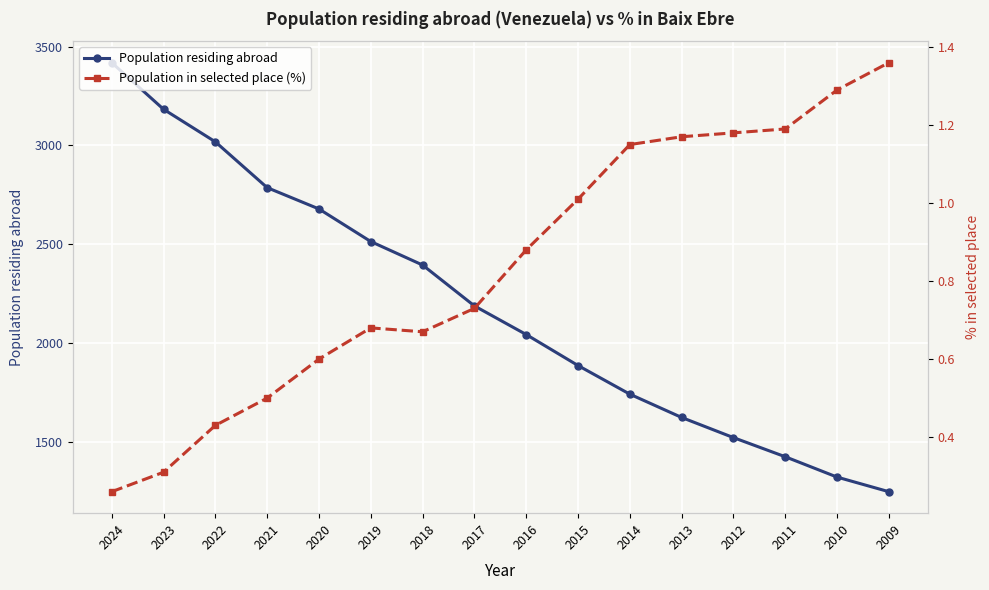

Between 2022 and 2020, which is larger?

2022